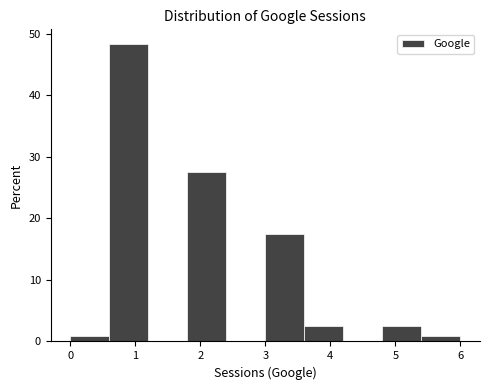

Reading left to right, list every bar in this chart as the range it spans on the x-axis followed by its height. The values are not printed on the chart, so give them approximately, as read against the axis.

0.0 to 0.6: under 1
0.6 to 1.2: 48
1.2 to 1.8: 0
1.8 to 2.4: 28
2.4 to 3.0: 0
3.0 to 3.6: 18
3.6 to 4.2: 3
4.2 to 4.8: 0
4.8 to 5.4: 3
5.4 to 6.0: under 1